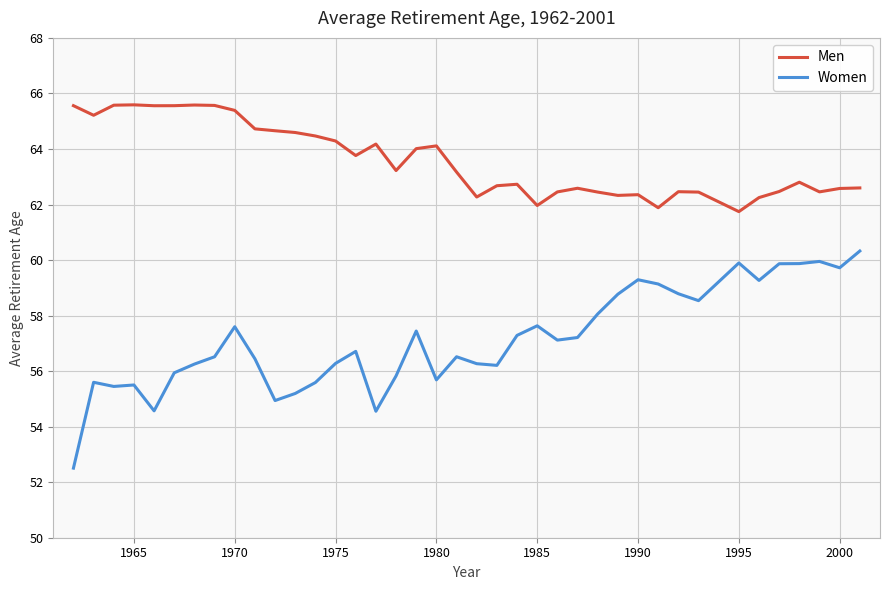

True or false: Women and Men intersect in this chart.

False